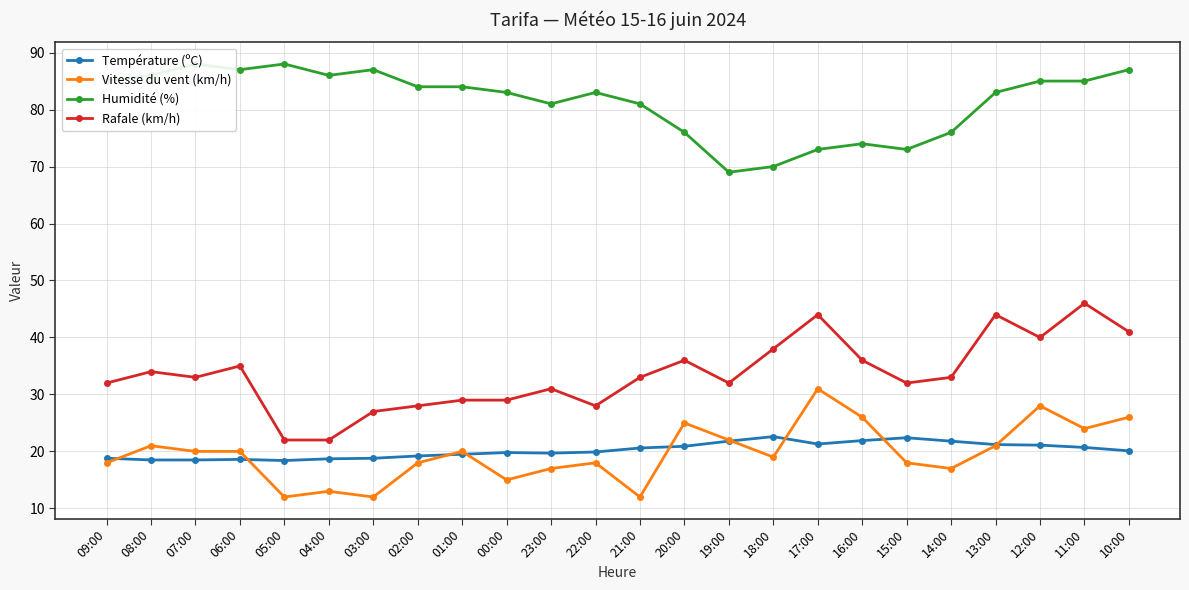

What is the sum of the Humidité (%) values at 11:00 and 13:00?

168.0